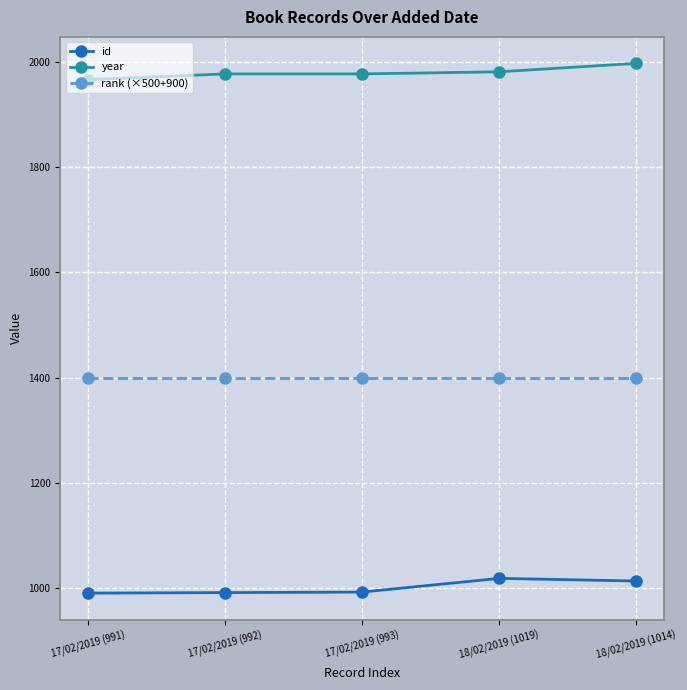

True or false: year and rank (×500+900) cross at least once.

False